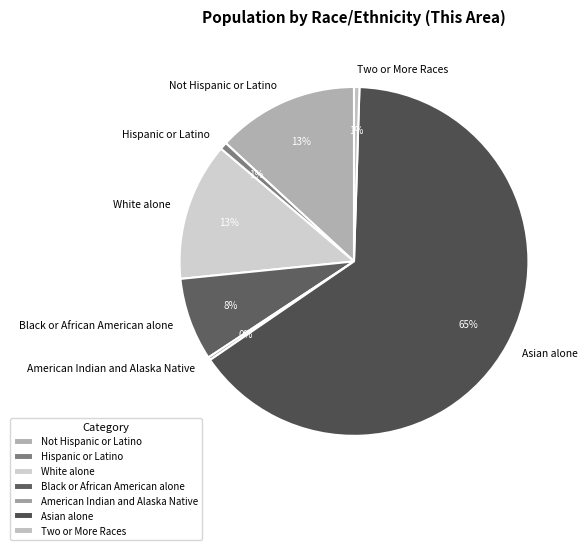

Which category has the biggest portion of the pie?

Asian alone